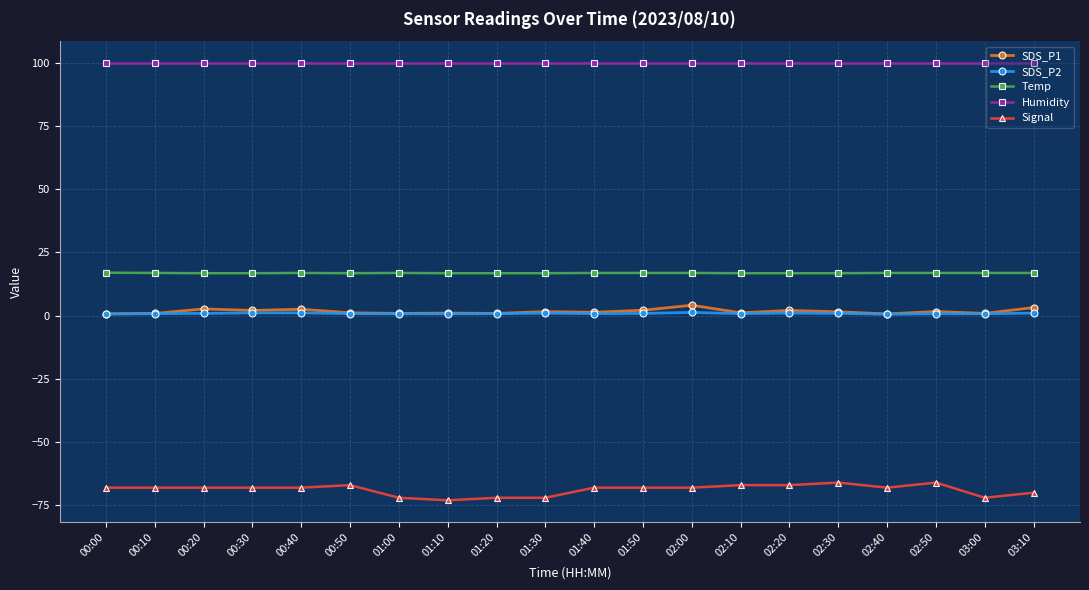

True or false: SDS_P1 has a value of 3.2 at 03:10.

True